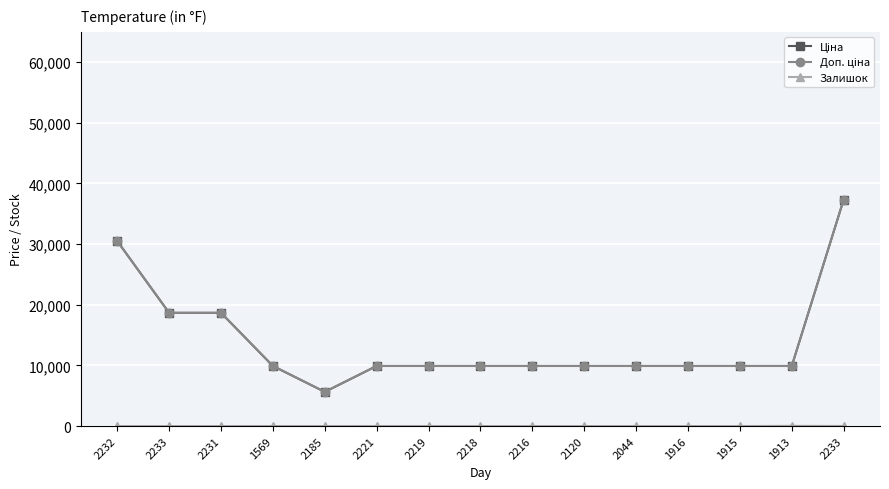

True or false: Ціна and Доп. ціна intersect in this chart.

False